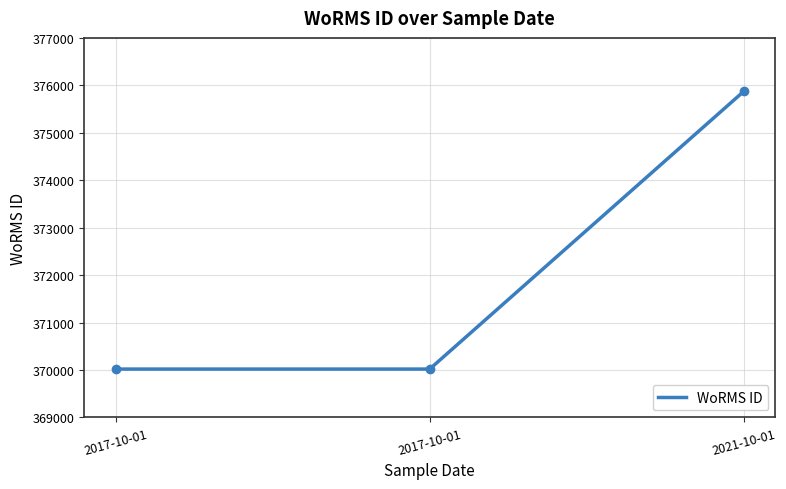

Reading left to right, extract all data points from this chart.

370019	370019	375874